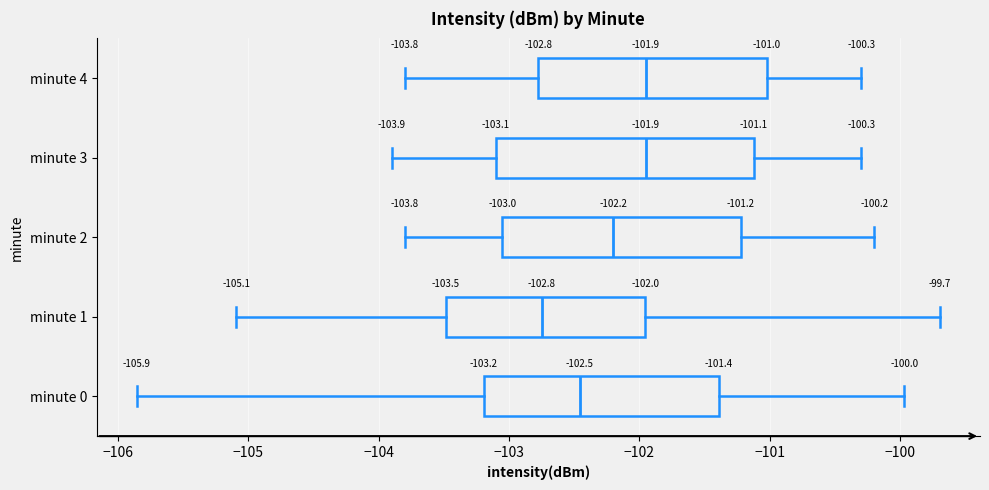

Comparing the boxes themselves (not the whiskers), which one is the widest?

minute 3